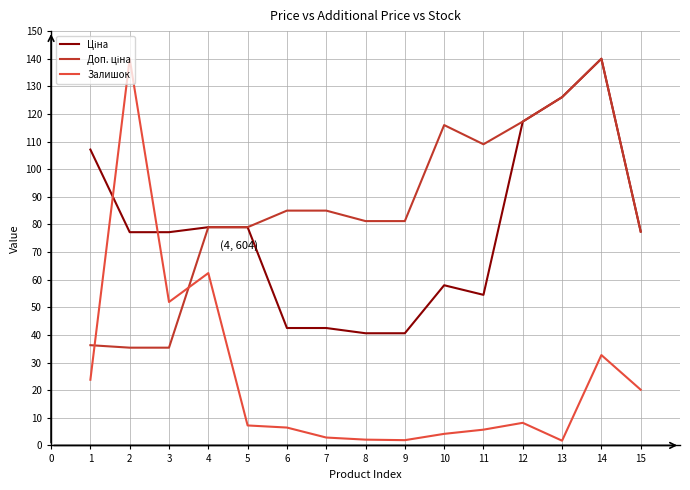

What is the spread (max minus min) of values at 6?

78.5